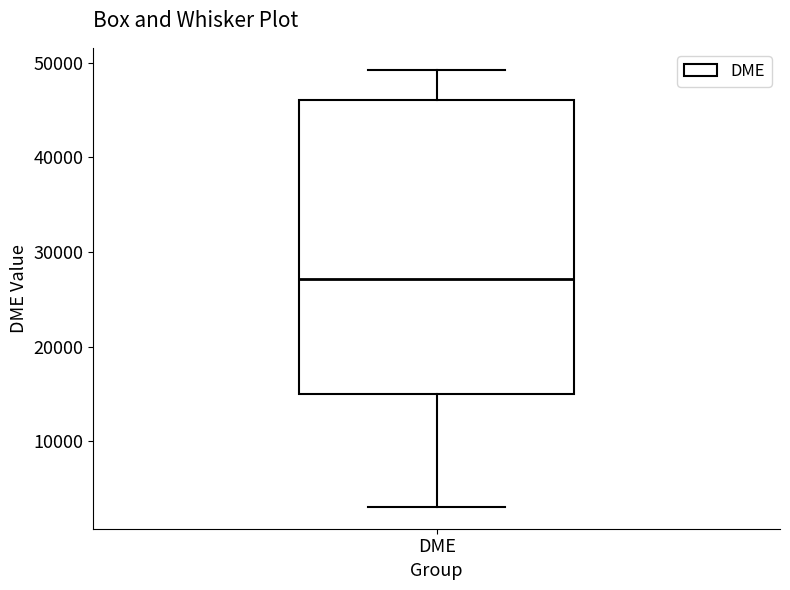

Read this box plot against the y-axis: the position of the median line, the range covered by the box, and the ends of both whiskers. The values are not printed on the chart, so give them approximately, as read against the axis.

median 27000, box 15000 to 46000, whiskers 3000 to 49000